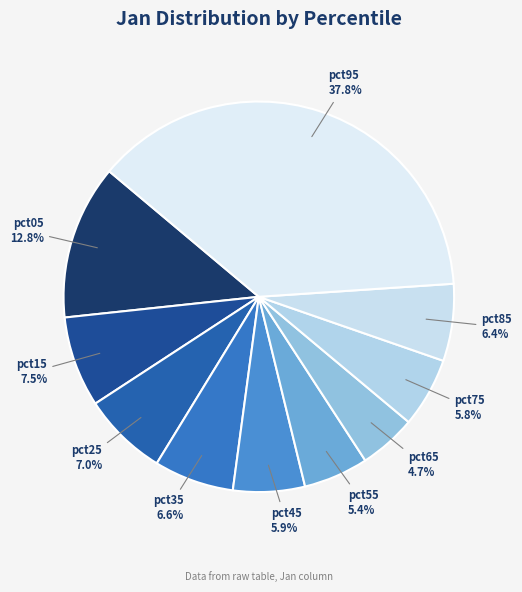

What is the smallest slice in the pie chart?

pct65